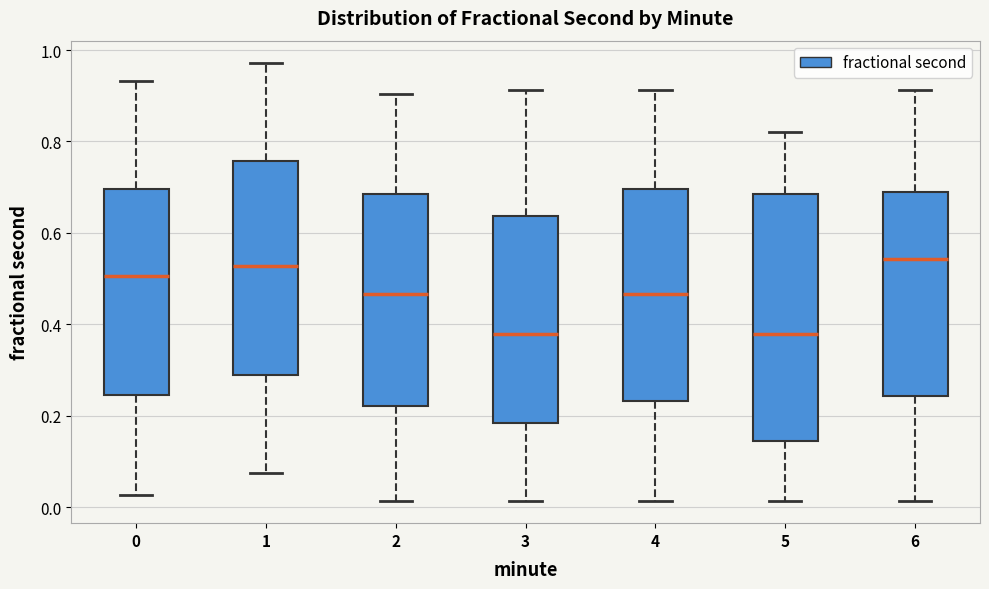

Comparing the boxes themselves (not the whiskers), which one is the tallest?

5